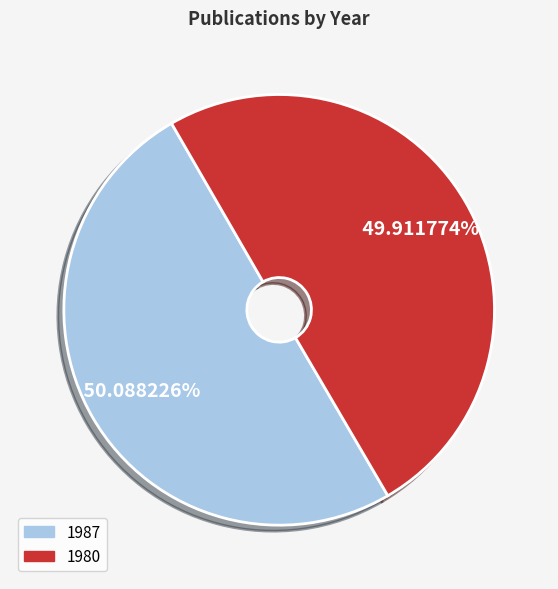

Combined, do 1987 and 1980 account for over 50%?

Yes